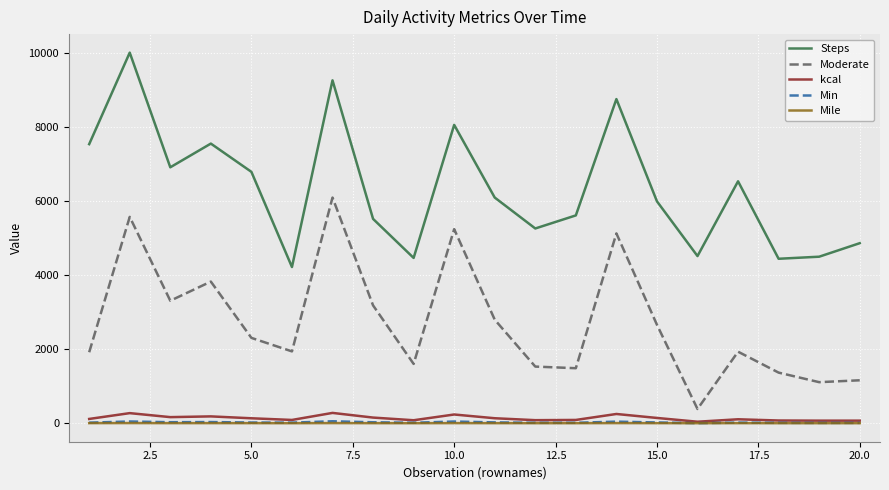

True or false: Min and Steps intersect in this chart.

False